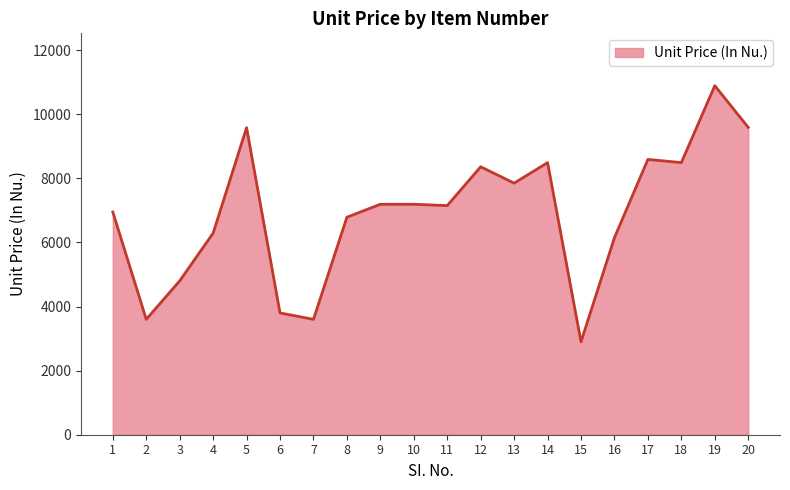

True or false: the data has more than 0 interior local peaks.

True